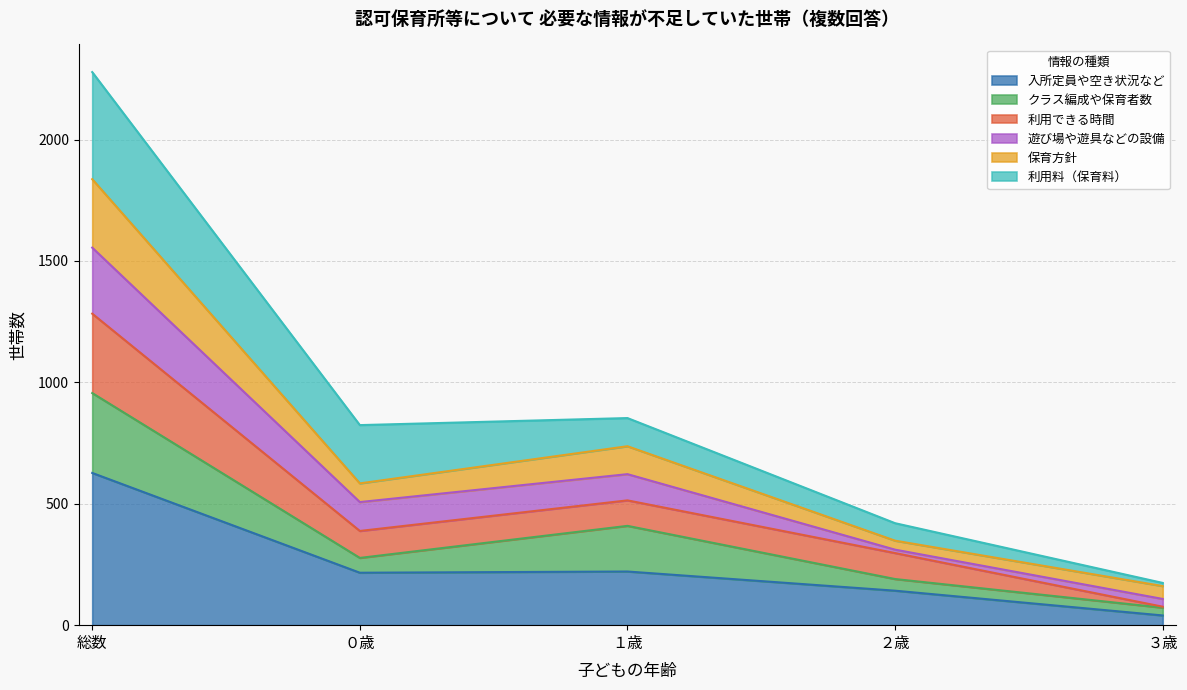

True or false: 入所定員や空き状況など has a value of 266 at 総数.

False